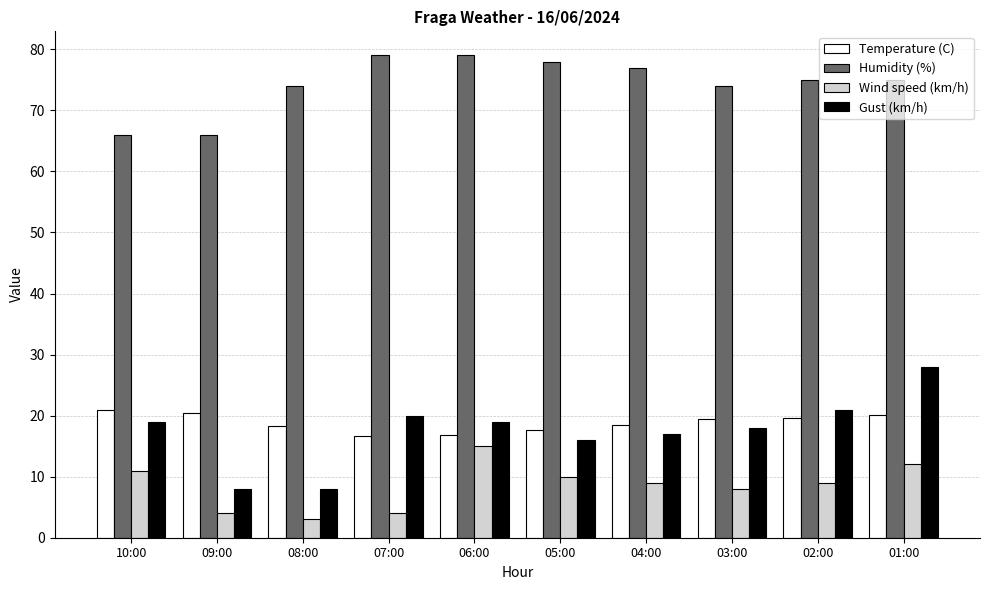

Where does the Wind speed (km/h) series first go above 9?

10:00